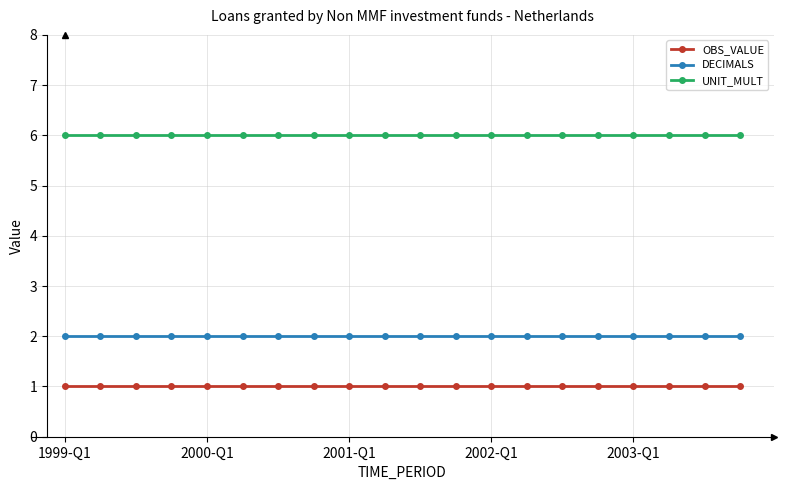

True or false: OBS_VALUE and UNIT_MULT cross at least once.

False